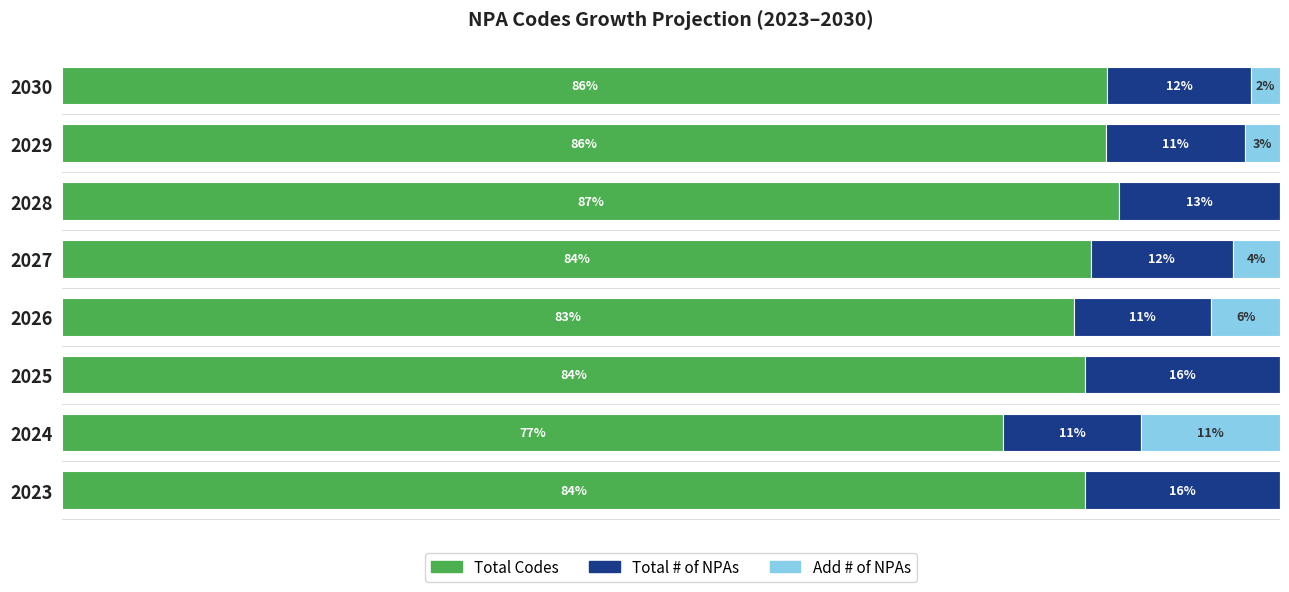

What are all the series names shown in the legend?

Total Codes, Total # of NPAs, Add # of NPAs